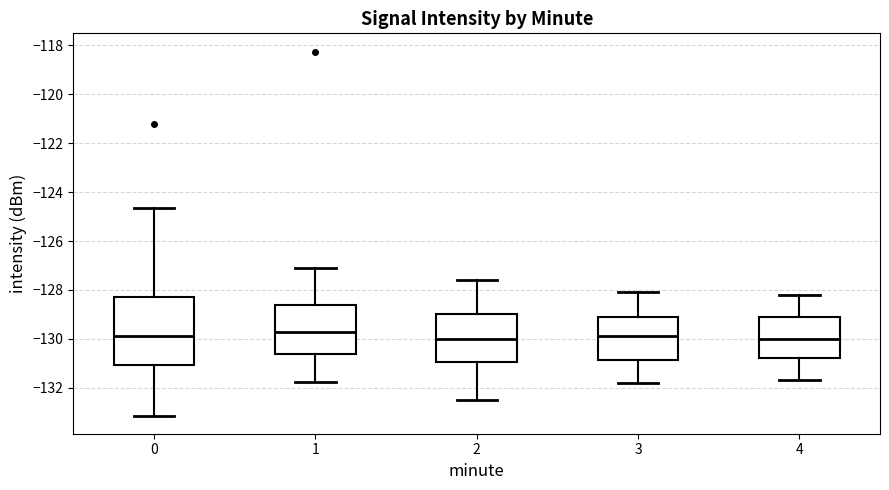

Reading left to right, transcribe this box plot: for each box, give where its median line is, the range the box spans, and where its two whiskers end, as read against the y-axis. The values are not printed on the chart, so give them approximately, as read against the axis.

0: median -129.8, box -131.0 to -128.2, whiskers -133.2 to -124.6
1: median -129.8, box -130.6 to -128.6, whiskers -131.8 to -127.2
2: median -130.0, box -131.0 to -129.0, whiskers -132.4 to -127.6
3: median -129.8, box -130.8 to -129.2, whiskers -131.8 to -128.0
4: median -130.0, box -130.8 to -129.2, whiskers -131.6 to -128.2